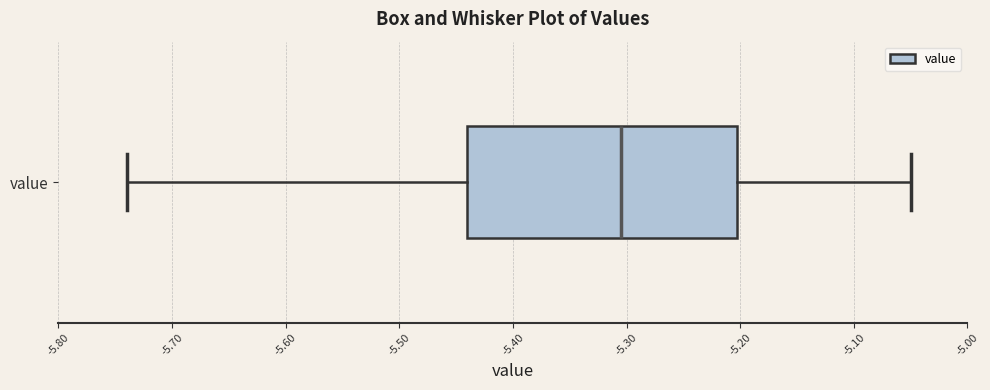

Where is the right edge of the box for value on the x-axis? The values are not printed on the chart, so give them approximately, as read against the axis.

-5.20